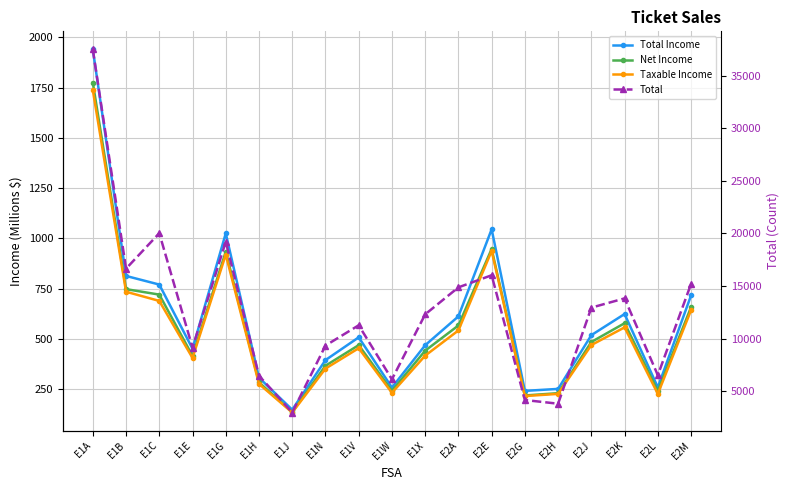

What is the sum of the Net Income values at E2E and E1H?

1232.0